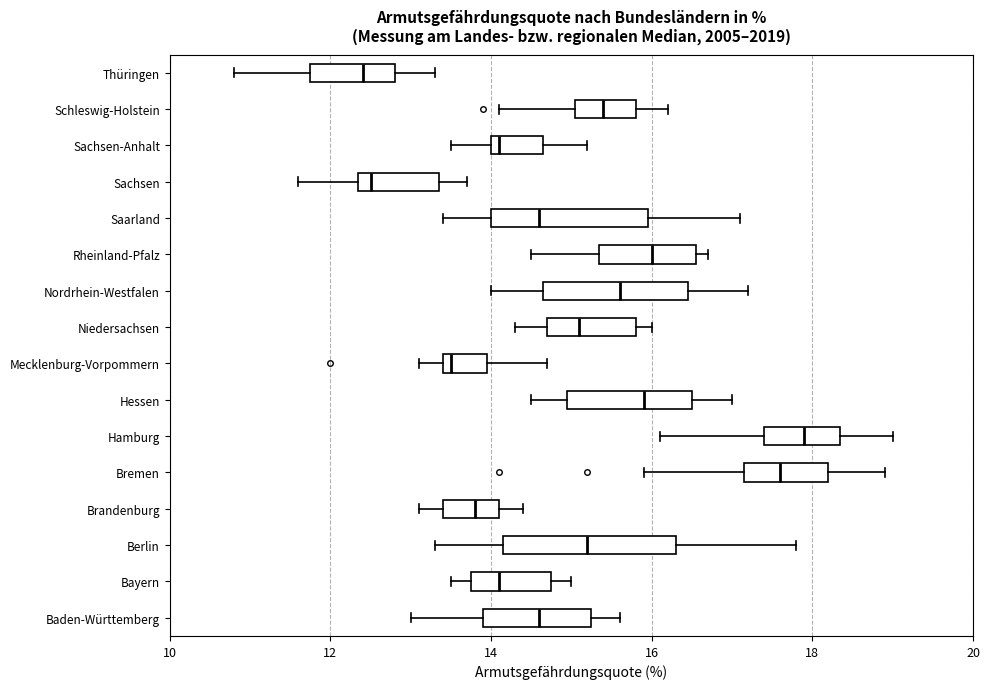

Where does the median line of the box for Bremen sit on the x-axis? The values are not printed on the chart, so give them approximately, as read against the axis.

17.6